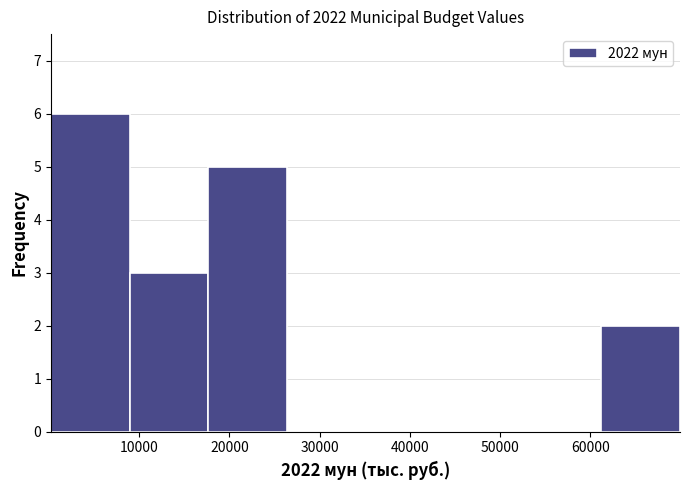

What is the height of the bar covering 9000 to 18000 on the x-axis? Neither the bar edges nor the heights are printed on the chart, so give them approximately, as read against the axes.

3